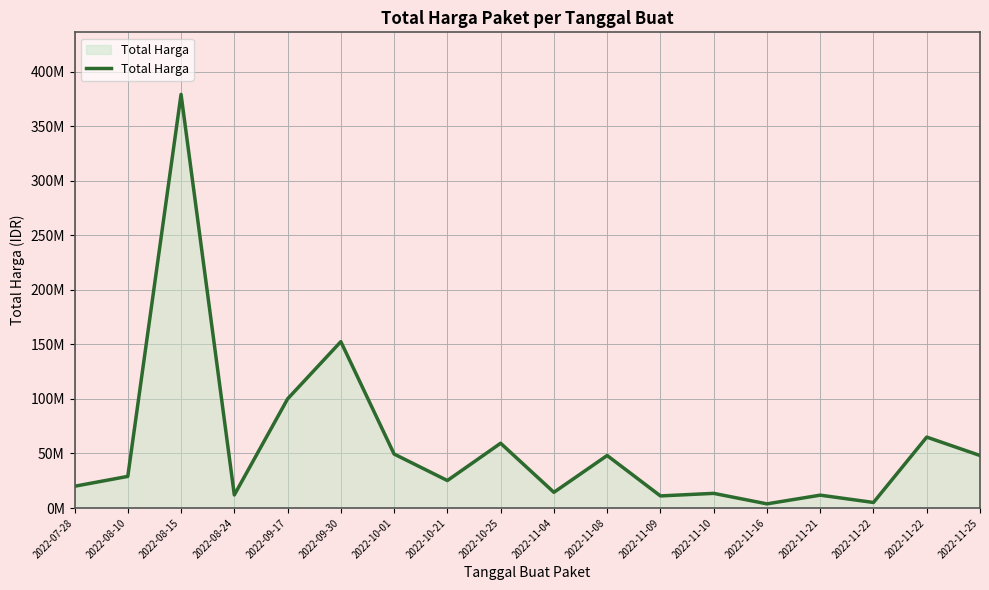

Is this an area chart (filled region under the line)?

Yes